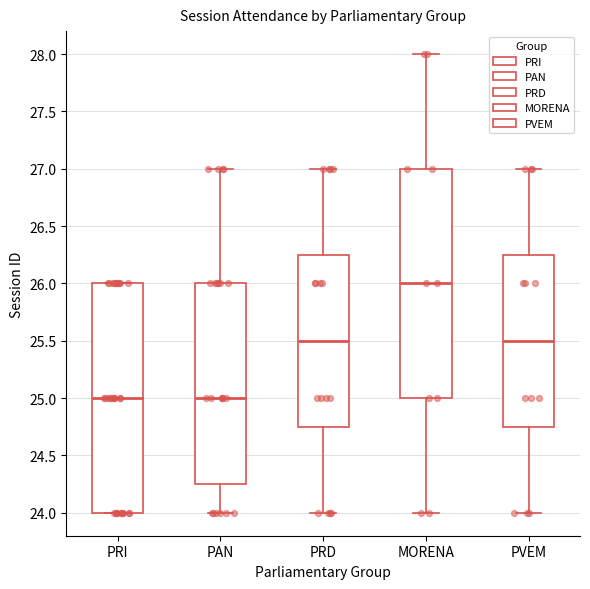

Reading left to right, transcribe this box plot: for each box, give where its median line is, the range the box spans, and where its two whiskers end, as read against the y-axis. The values are not printed on the chart, so give them approximately, as read against the axis.

PRI: median 25.00, box 24.00 to 26.00, whiskers 24.00 to 26.00
PAN: median 25.00, box 24.25 to 26.00, whiskers 24.00 to 27.00
PRD: median 25.50, box 24.75 to 26.25, whiskers 24.00 to 27.00
MORENA: median 26.00, box 25.00 to 27.00, whiskers 24.00 to 28.00
PVEM: median 25.50, box 24.75 to 26.25, whiskers 24.00 to 27.00